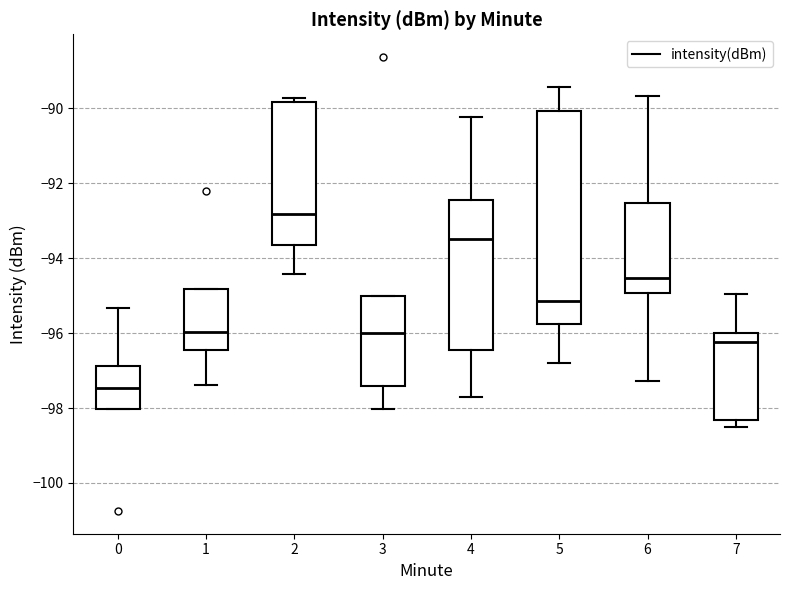

Which box is the tallest, from its lower edge to its upper edge?

5